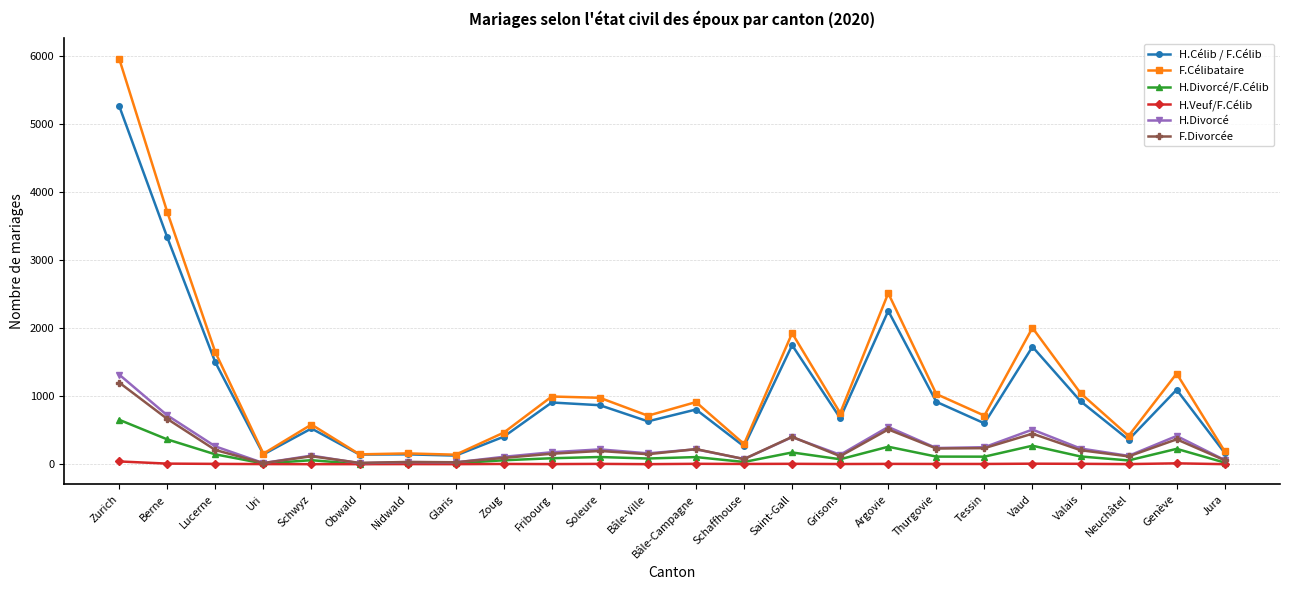

What is the difference between the second highest and minimum values in the H.Veuf/F.Célib series?

12